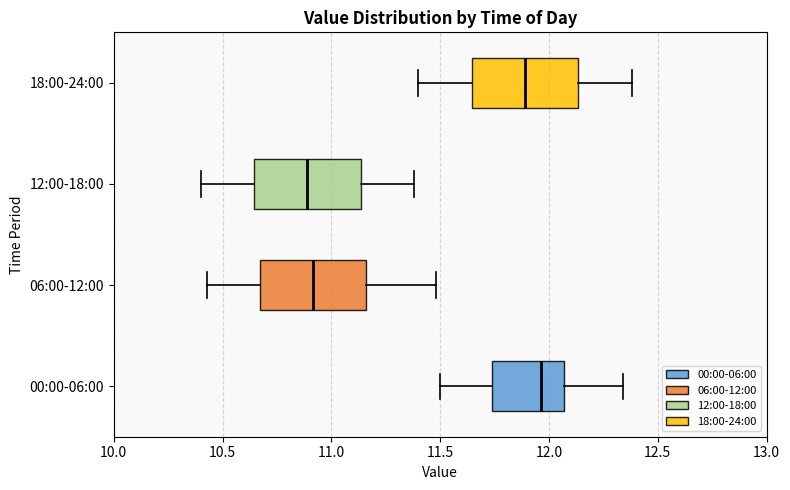

Where is the right edge of the box for 12:00-18:00 on the x-axis? The values are not printed on the chart, so give them approximately, as read against the axis.

11.15